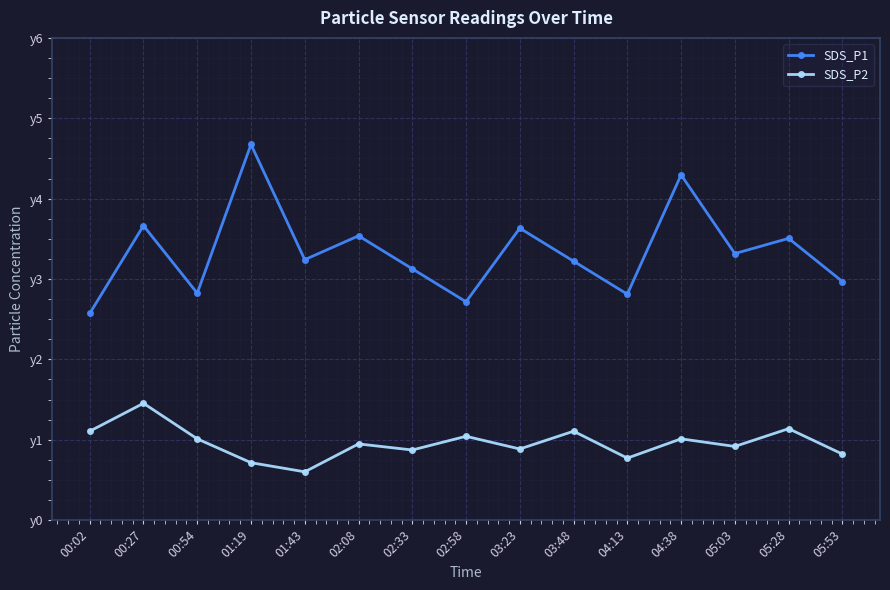

What are all the series names shown in the legend?

SDS_P1, SDS_P2